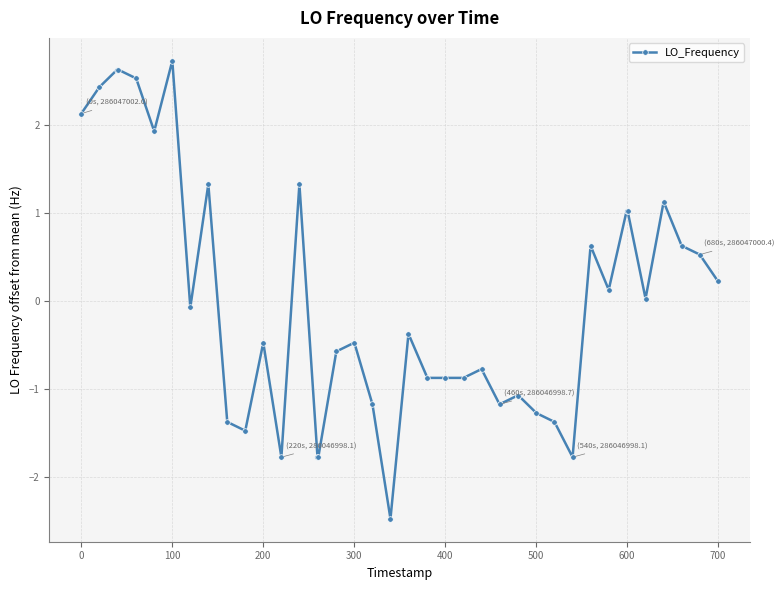

True or false: there are more than 0 points higher than both neighbors.

True